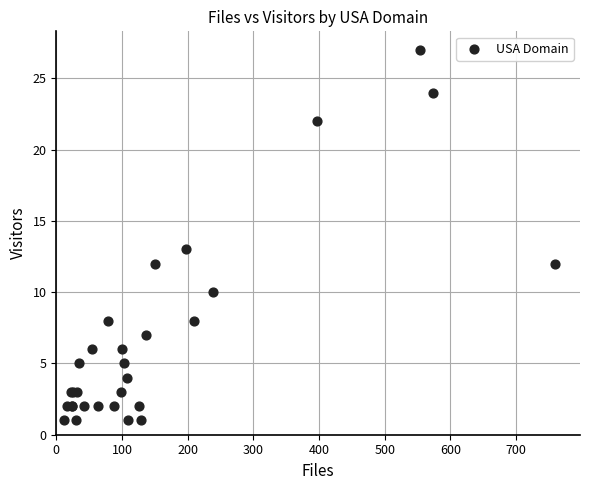

What Y value in the scatter plot is closest to 14?

13